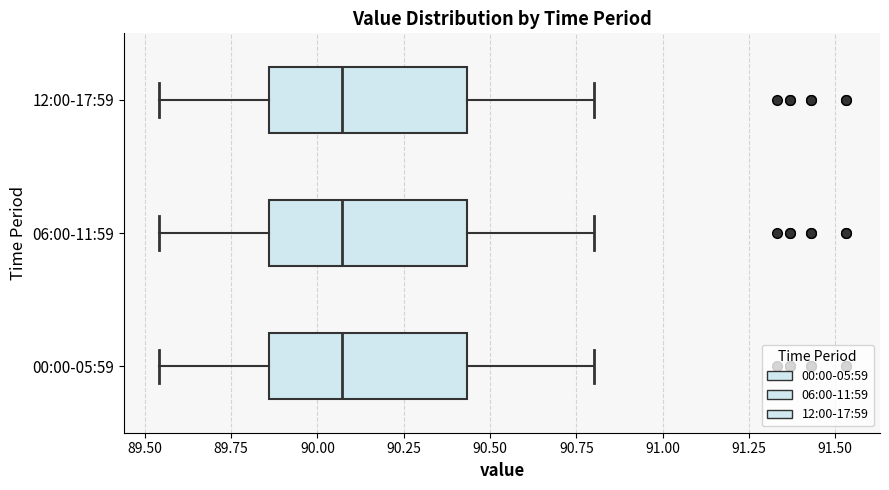

Where is the right edge of the box for 06:00-11:59 on the x-axis? The values are not printed on the chart, so give them approximately, as read against the axis.

90.45